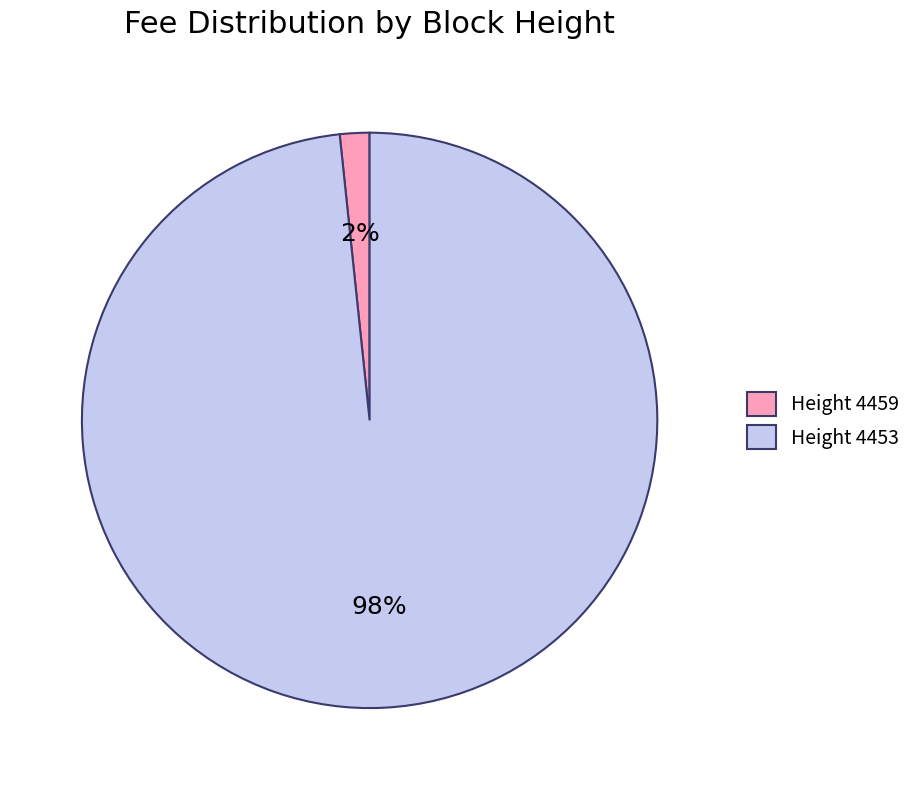

Combined, do Height 4459 and Height 4453 account for over 50%?

Yes